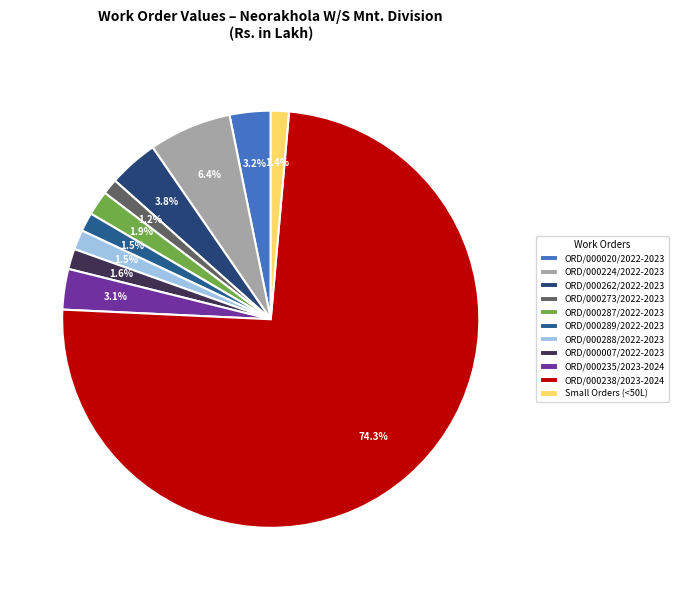

How many segments does this pie chart have?

11